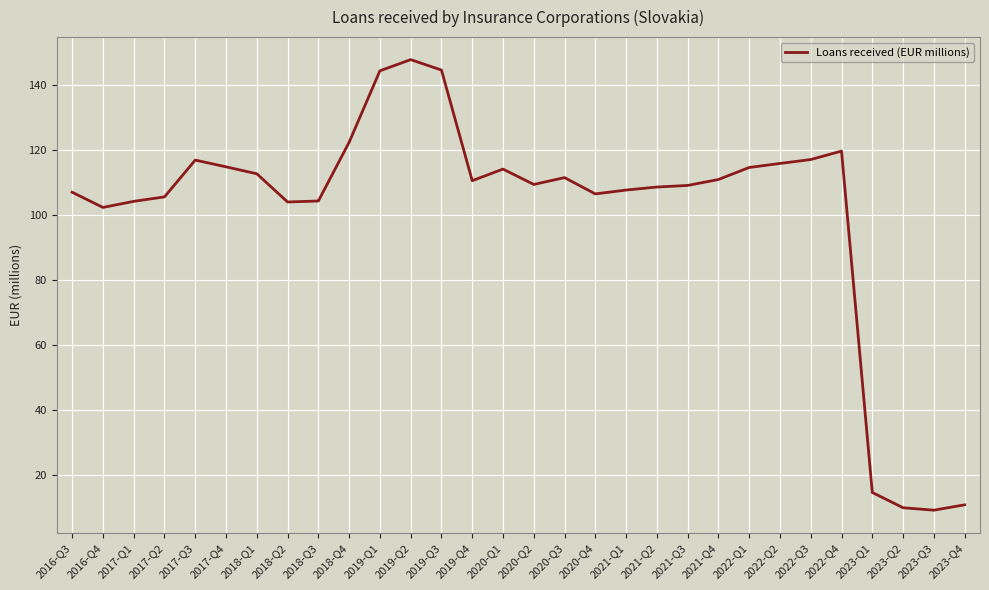

Approximately how many times larger is the value at 2019-Q3 compared to 2021-Q2?

1.3